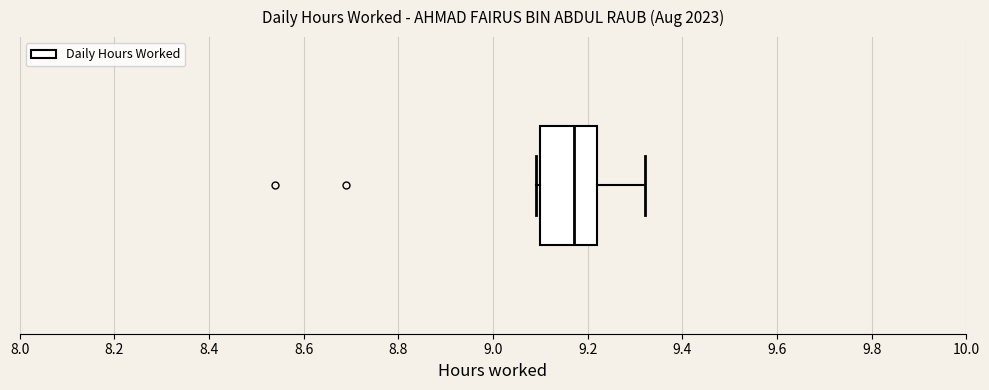

Read this box plot against the x-axis: the position of the median line, the range covered by the box, and the ends of both whiskers. The values are not printed on the chart, so give them approximately, as read against the axis.

median 9.18, box 9.10 to 9.22, whiskers 9.10 (just left of the box's left edge) to 9.32